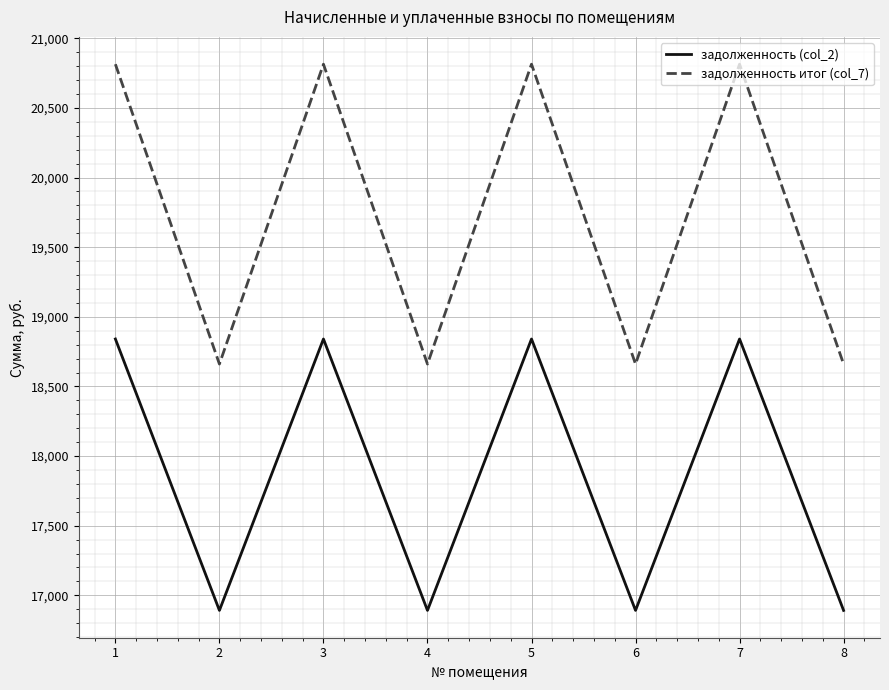

At 5, list the series in order from largest to smallest.

задолженность итог (col_7), задолженность (col_2)